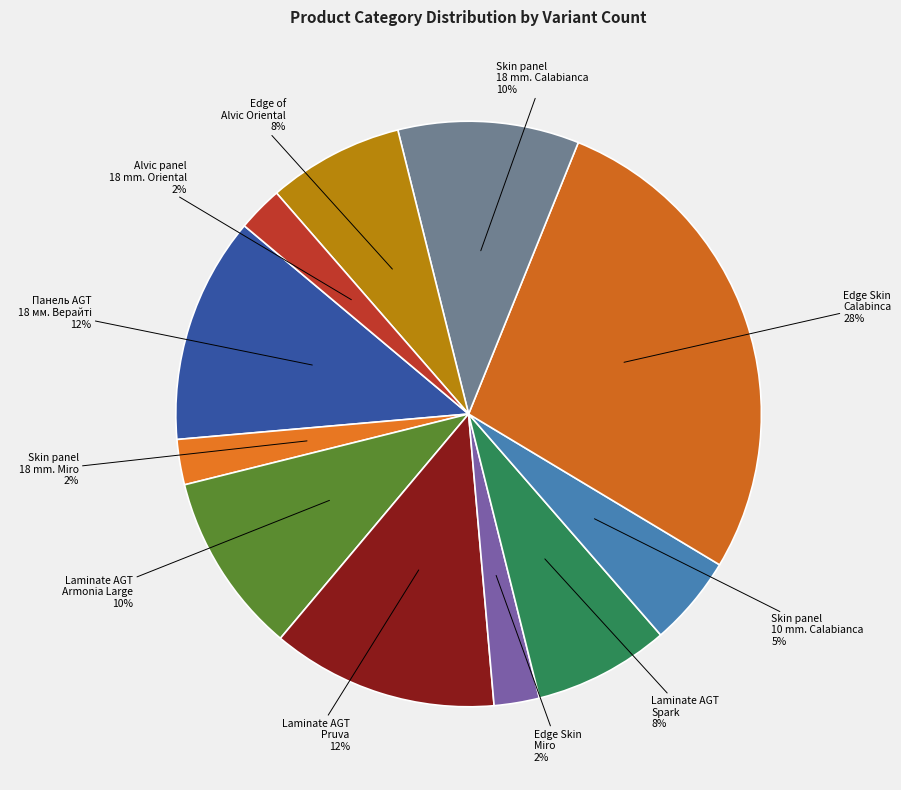

How many segments does this pie chart have?

11